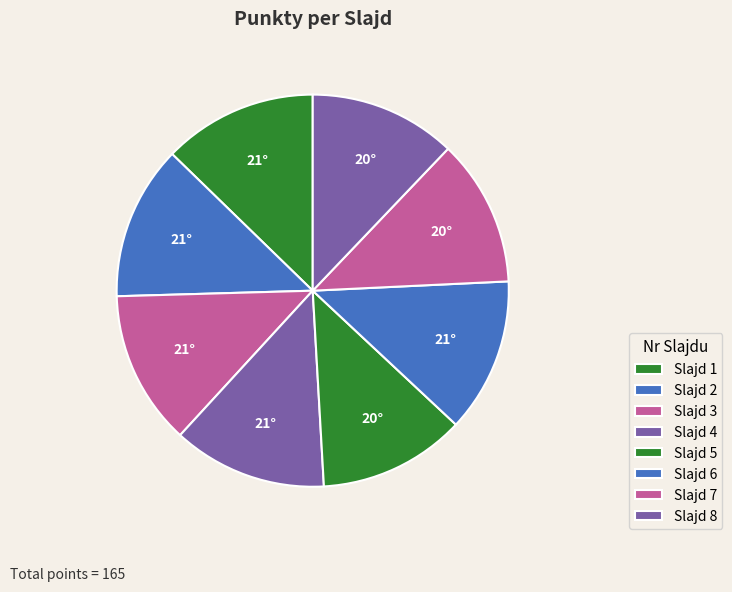

Which category has the smallest portion of the pie?

5